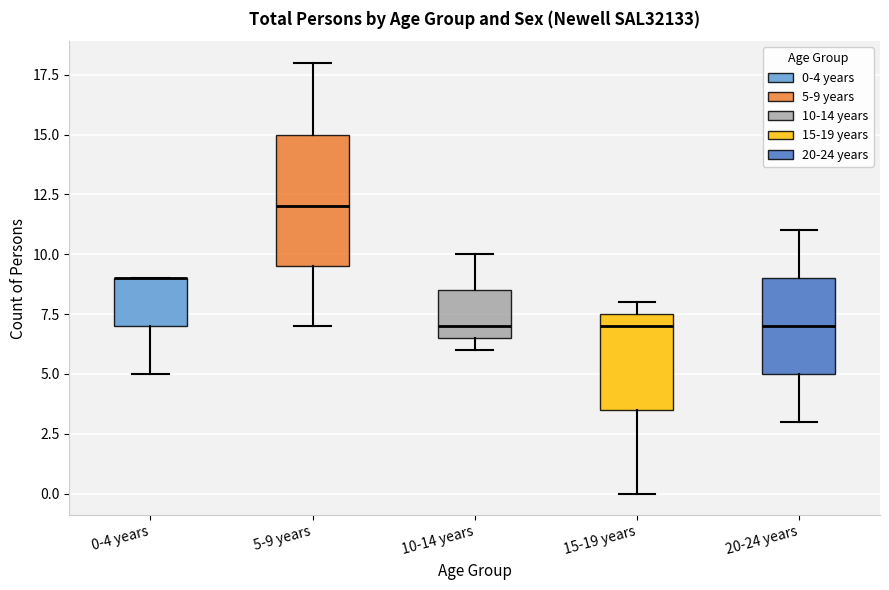

Where does the median line of the box for 20-24 years sit on the y-axis? The values are not printed on the chart, so give them approximately, as read against the axis.

7.0